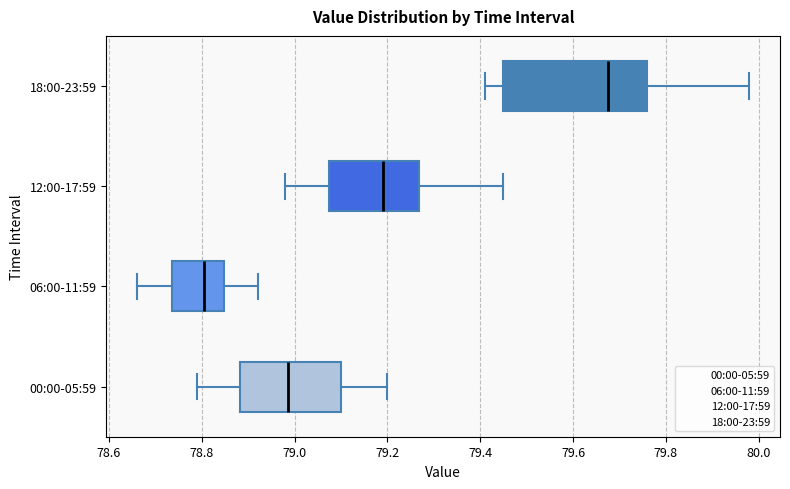

Where does the left whisker of the box for 12:00-17:59 end on the x-axis? The values are not printed on the chart, so give them approximately, as read against the axis.

78.98